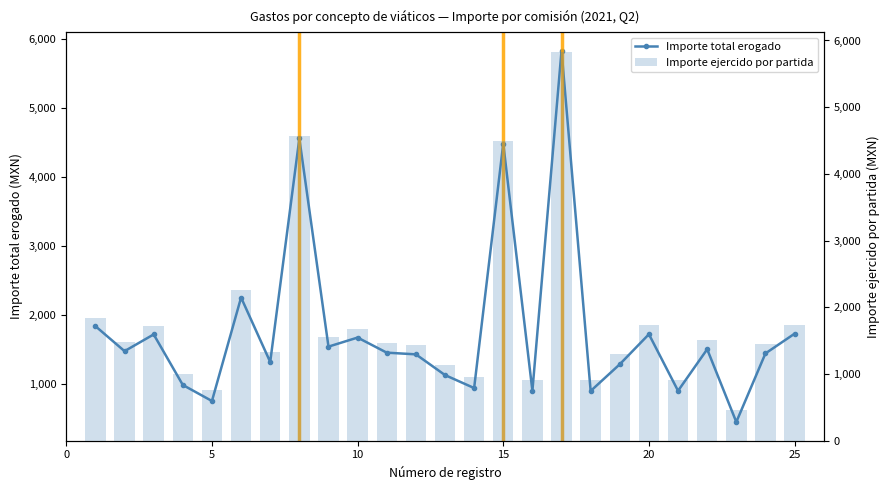

What is the lowest value of the Importe total erogado series?

455.6